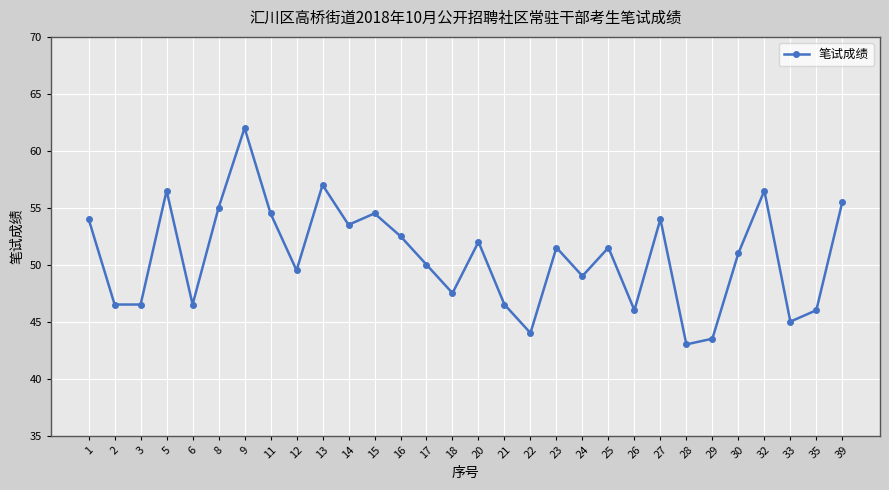

What is the greatest value displayed?

62.0